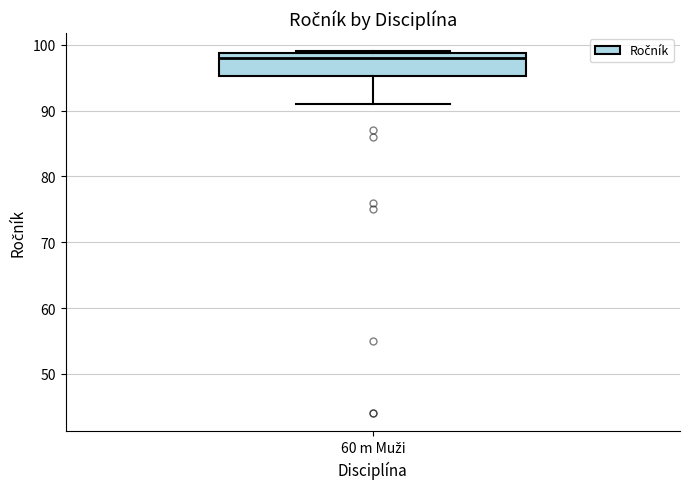

Where is the lower edge of the box for 60 m Muži on the y-axis? The values are not printed on the chart, so give them approximately, as read against the axis.

95